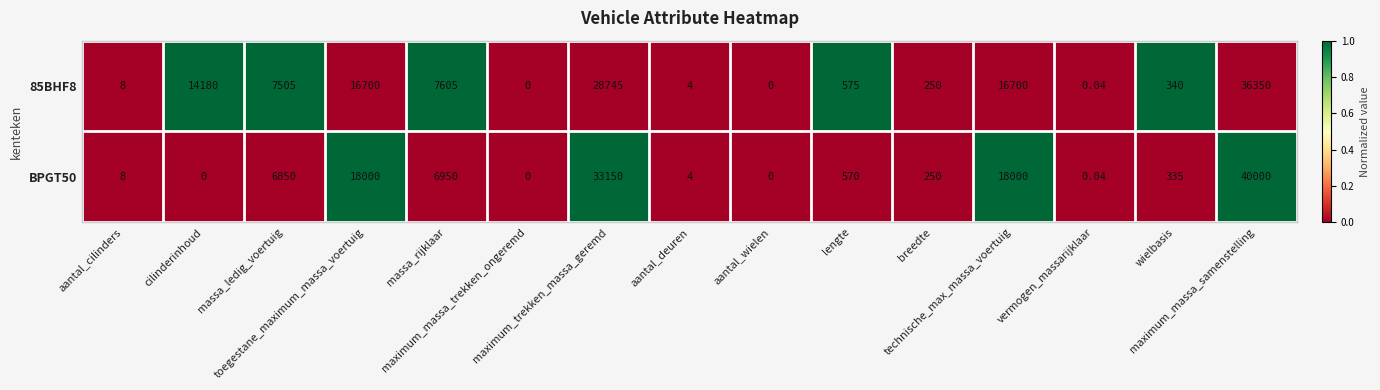

Which series has the widest spread of values?

BPGT50